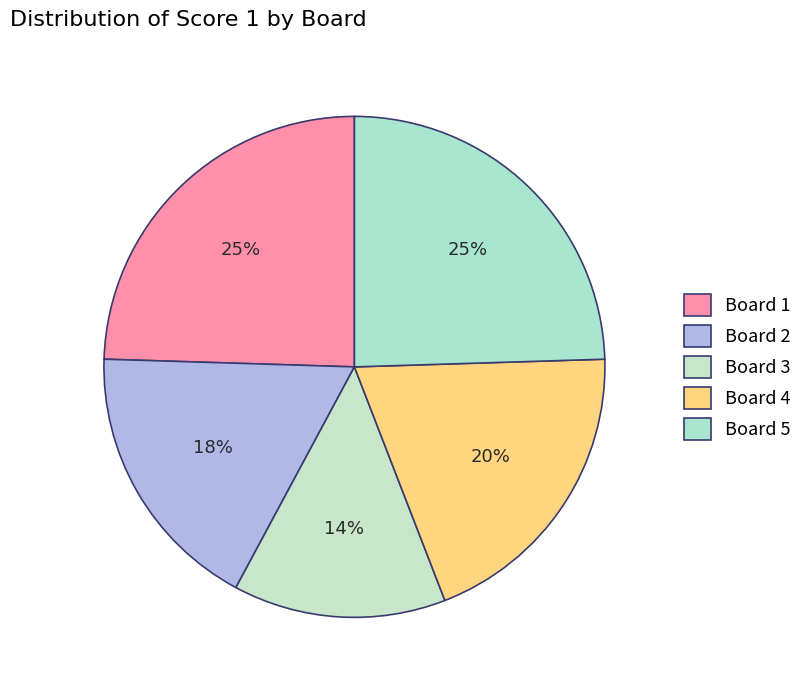

What portion of the pie excludes Board 4?

80.4%